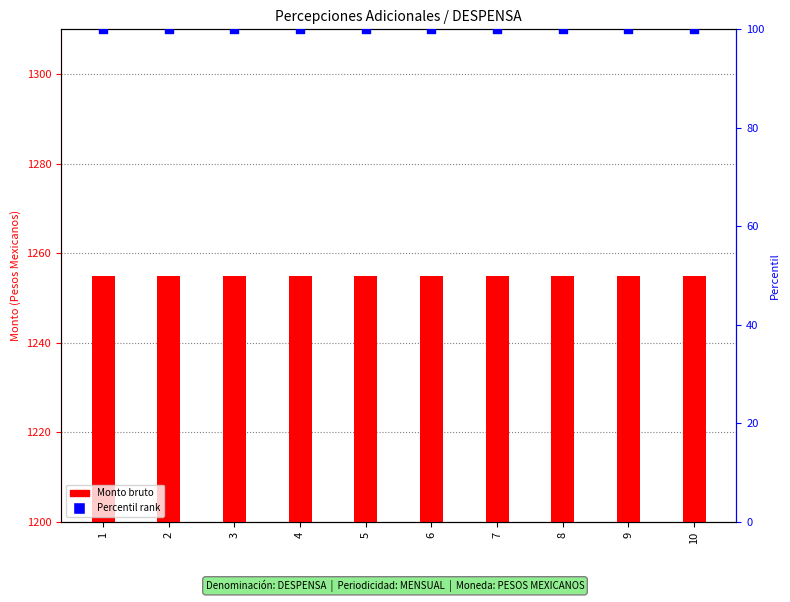

Which series has the largest Y range (max minus min)?

Monto bruto